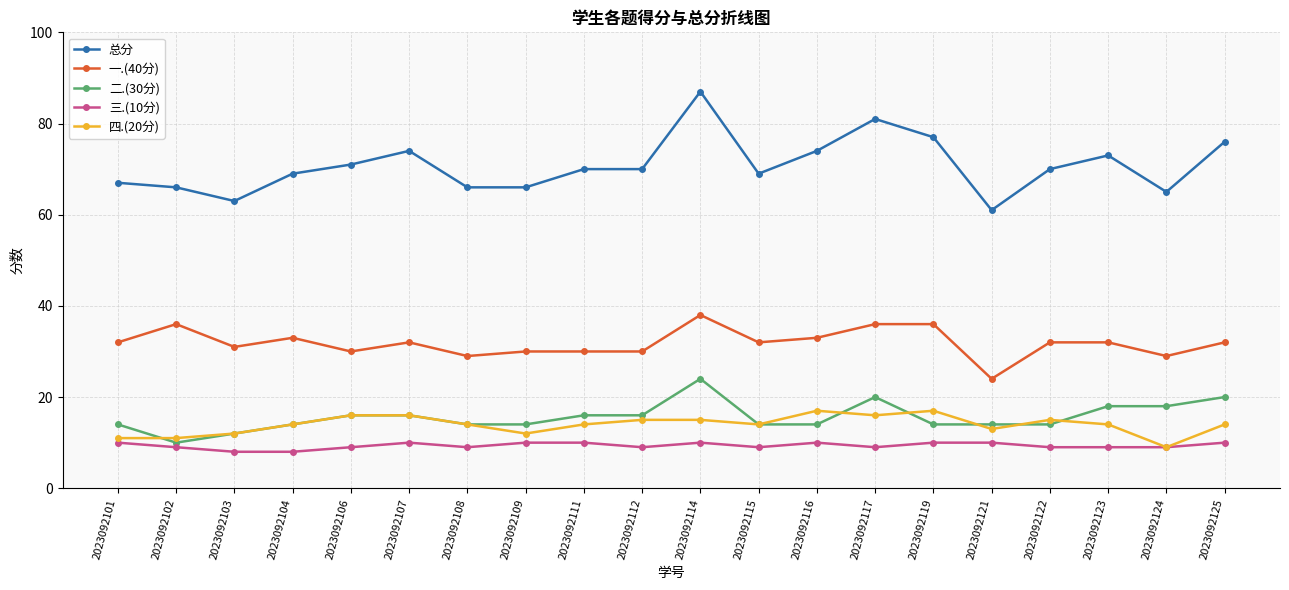

What is the minimum value for 四.(20分)?

9